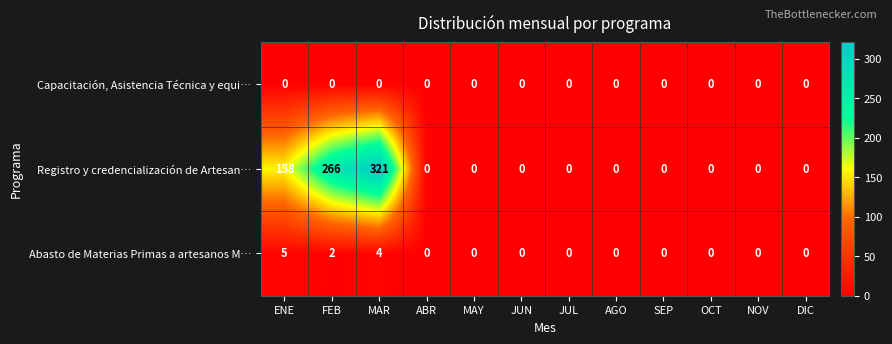

List the series in order of their peak value, highest first.

Registro y credencialización de Artesan…, Abasto de Materias Primas a artesanos M…, Capacitación, Asistencia Técnica y equi…